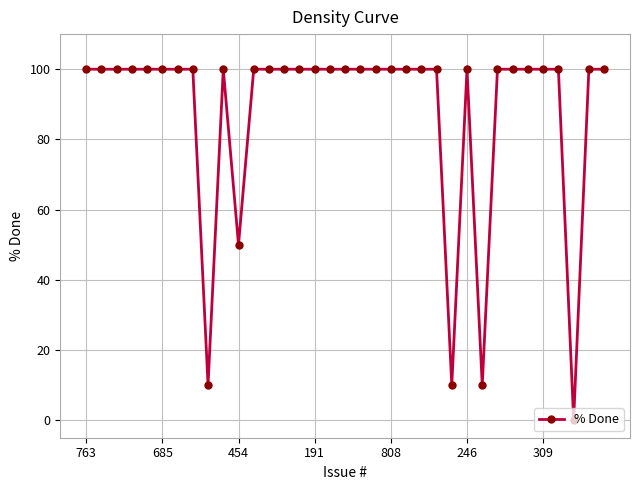

What is the maximum value shown in the chart?

100